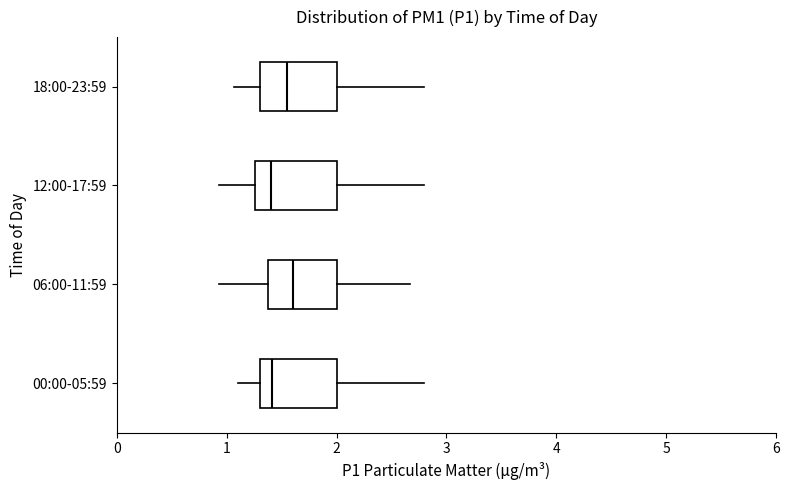

Reading bottom to top, read every box against the x-axis: the position of its median line, the range the box covers, and the ends of its whiskers. The values are not printed on the chart, so give them approximately, as read against the axis.

00:00-05:59: median 1.4, box 1.3 to 2.0, whiskers 1.1 to 2.8
06:00-11:59: median 1.6, box 1.4 to 2.0, whiskers 0.9 to 2.7
12:00-17:59: median 1.4, box 1.3 to 2.0, whiskers 0.9 to 2.8
18:00-23:59: median 1.6, box 1.3 to 2.0, whiskers 1.1 to 2.8